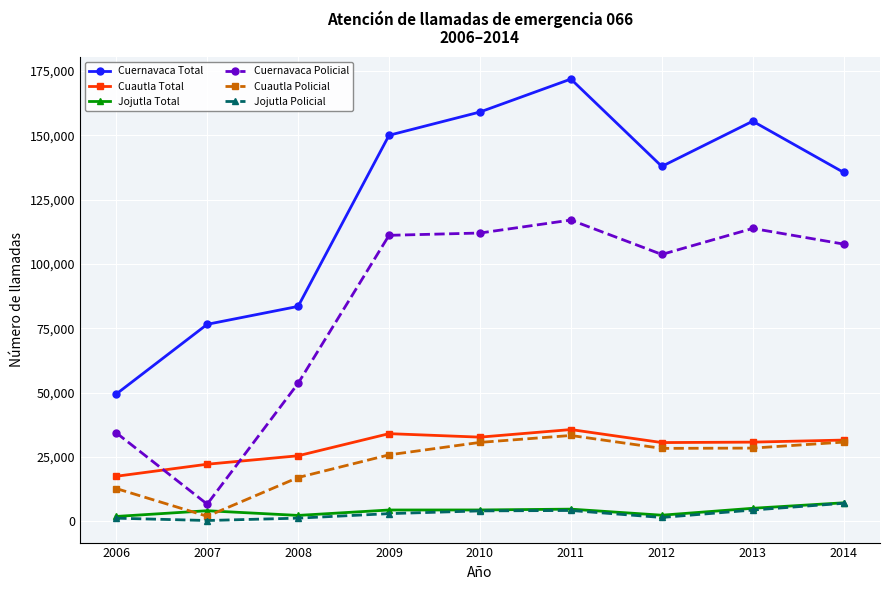

At which label does Cuernavaca Total first exceed 137966?

2009